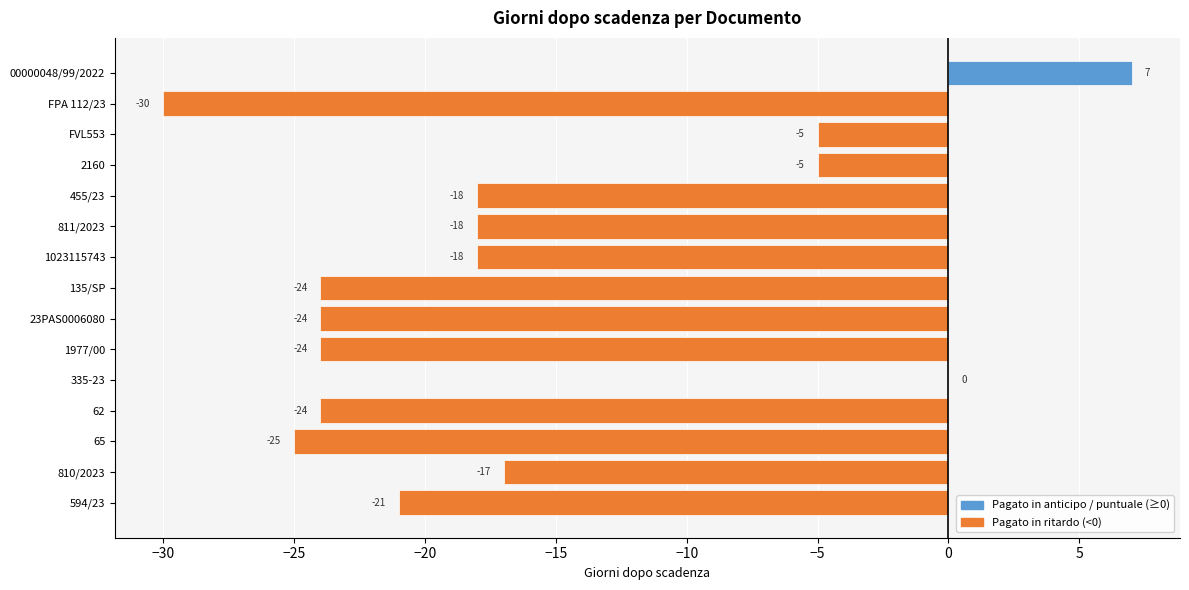

Reading top to bottom, what are all the values shown in this chart?

00000048/99/2022=7	FPA 112/23=-30	FVL553=-5	2160=-5	455/23=-18	811/2023=-18	1023115743=-18	135/SP=-24	23PAS0006080=-24	1977/00=-24	335-23=0	62=-24	65=-25	810/2023=-17	594/23=-21